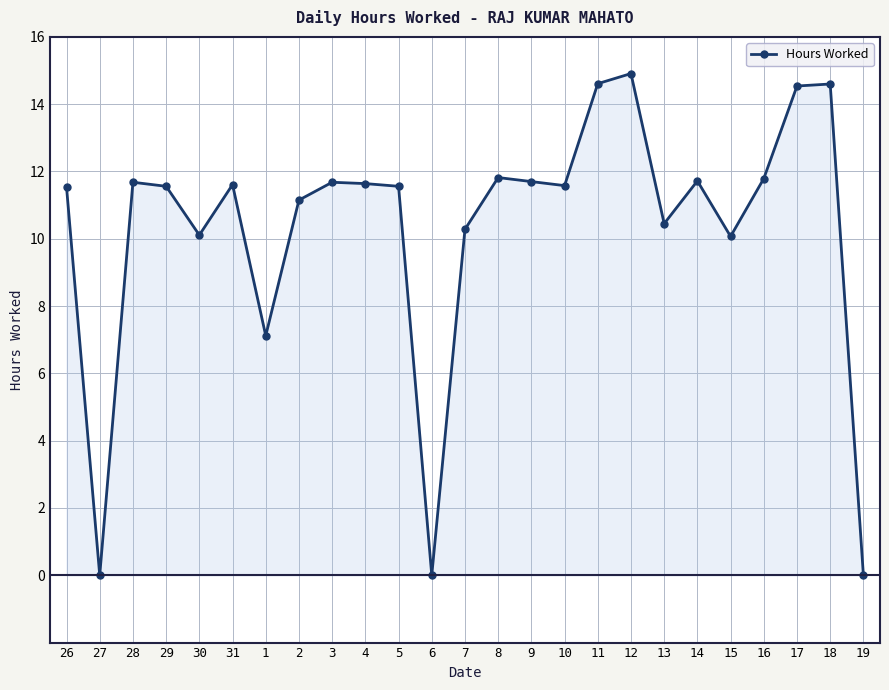

Between 12 and 7, which is larger?

12